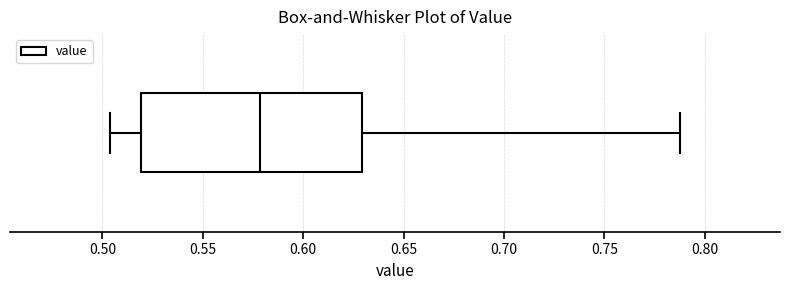

Where is the left edge of the box on the x-axis? The values are not printed on the chart, so give them approximately, as read against the axis.

0.520